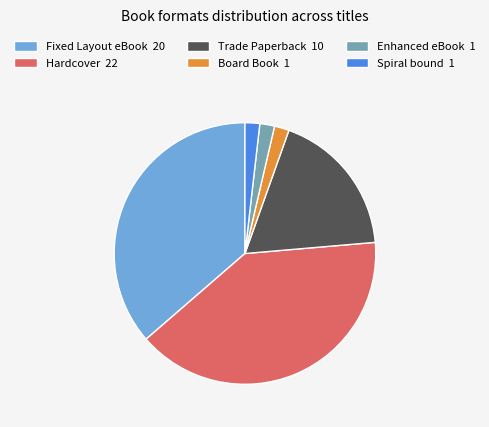

Is there any slice that represents more than half of the pie?

No